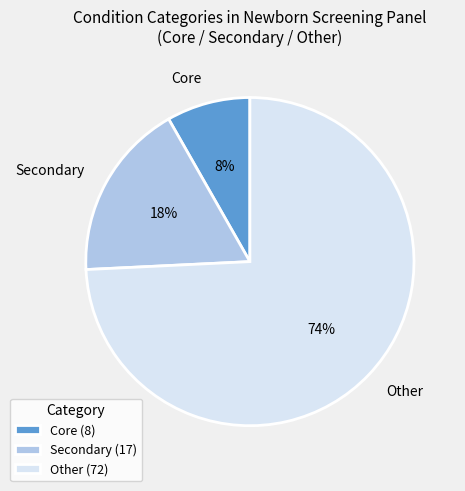

What percentage is the Other slice, to the nearest percent?

74%